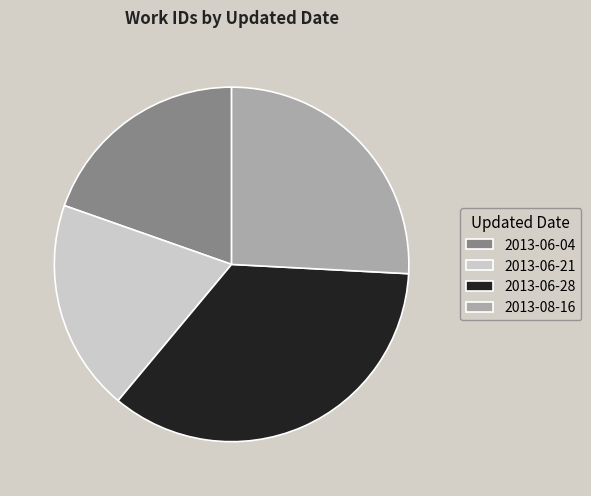

Is it true that 2013-08-16 is 17% of the pie?

False